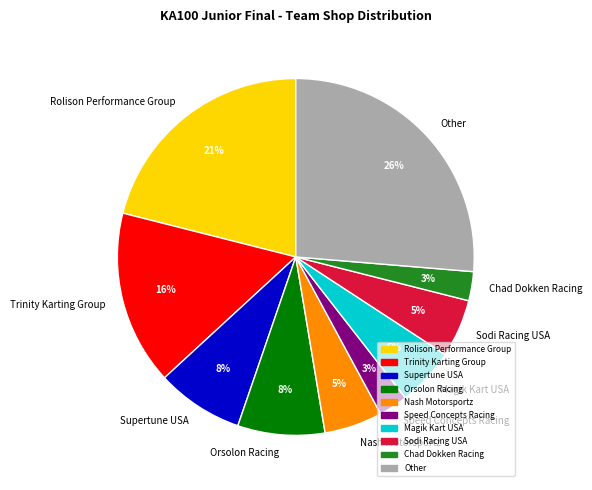

Do Chad Dokken Racing and Rolison Performance Group together represent more than half of the pie?

No